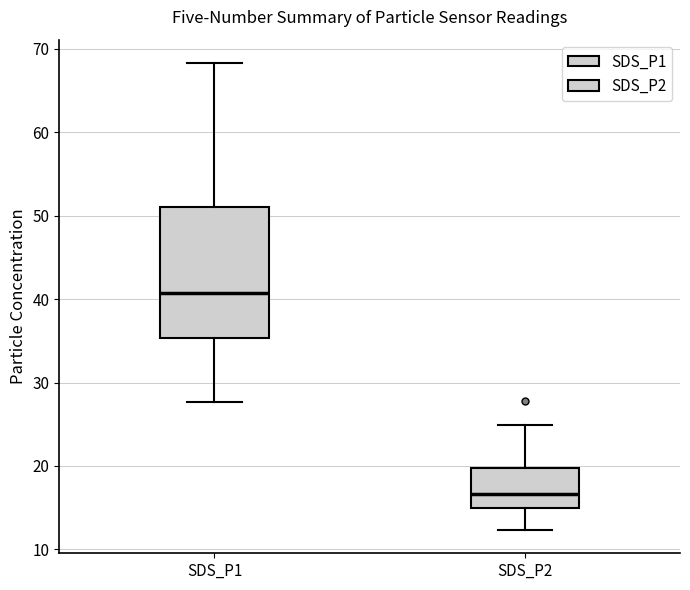

Which box is the tallest, from its lower edge to its upper edge?

SDS_P1